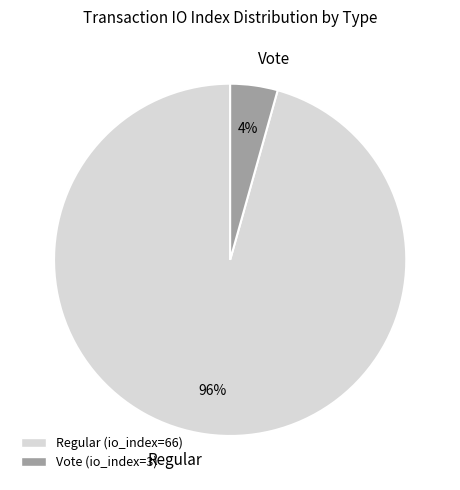

Between Regular and Vote, which is larger?

Regular